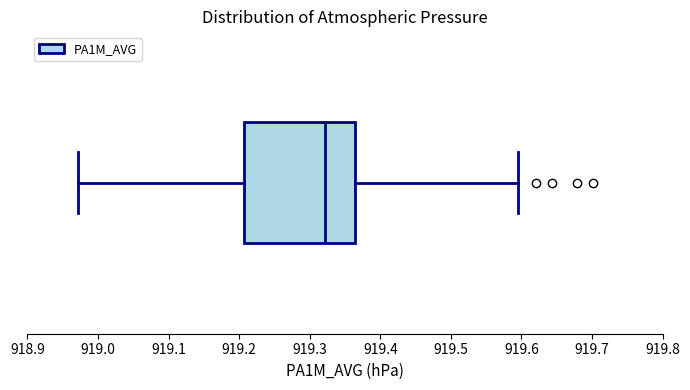

Read this box plot against the x-axis: the position of the median line, the range covered by the box, and the ends of both whiskers. The values are not printed on the chart, so give them approximately, as read against the axis.

median 919.32, box 919.21 to 919.36, whiskers 918.97 to 919.60